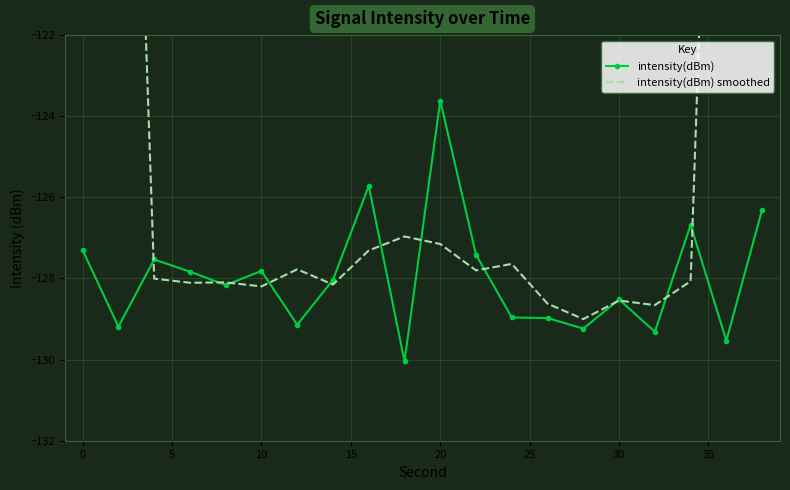

What is the value of the intensity(dBm) point at the 16th from the left?

-128.2